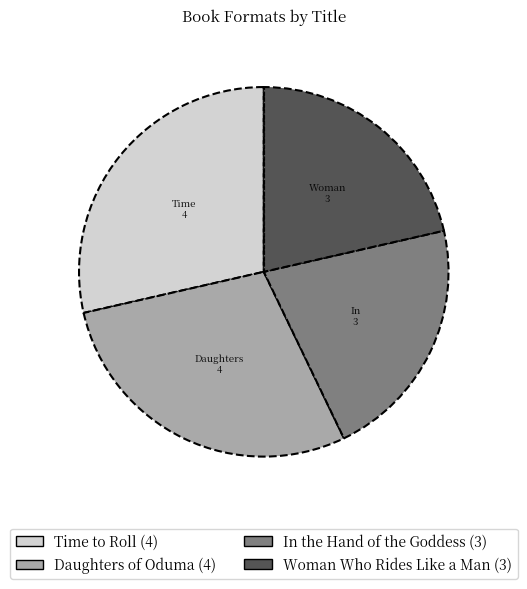

Is it true that In the Hand of the Goddess is 21% of the pie?

True